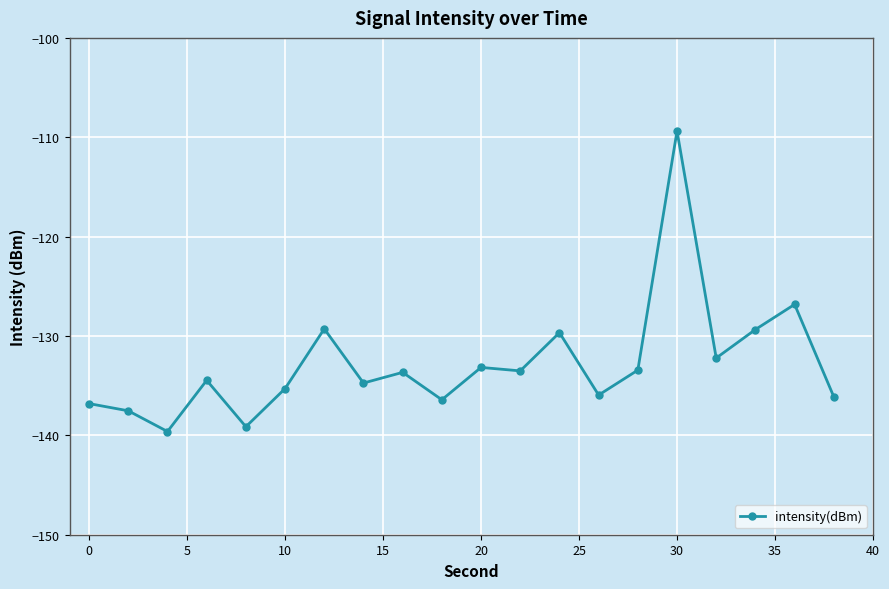

What is the maximum value shown in the chart?

-109.4